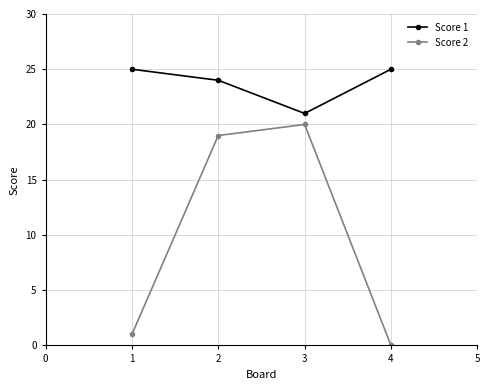

Count the Score 1 values in the range 24 to 25.

3